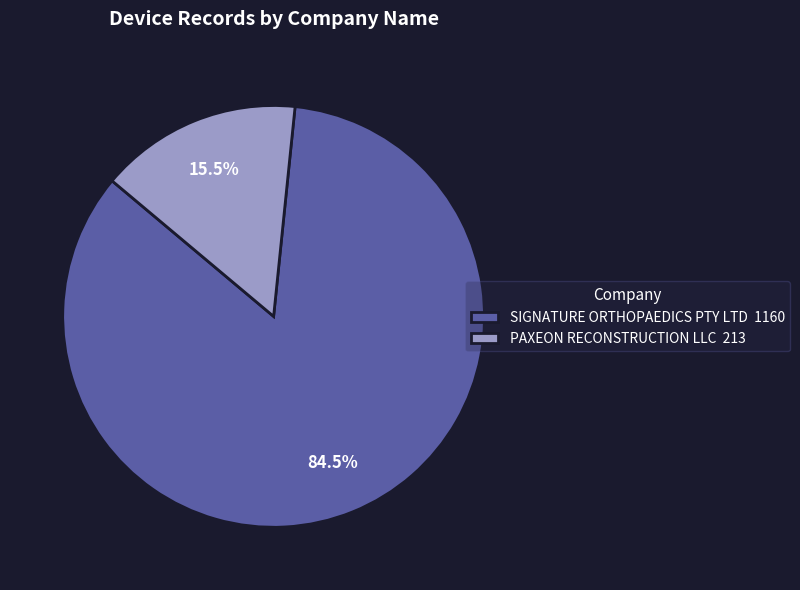

What portion of the pie excludes SIGNATURE ORTHOPAEDICS PTY LTD 1160?

15.5%